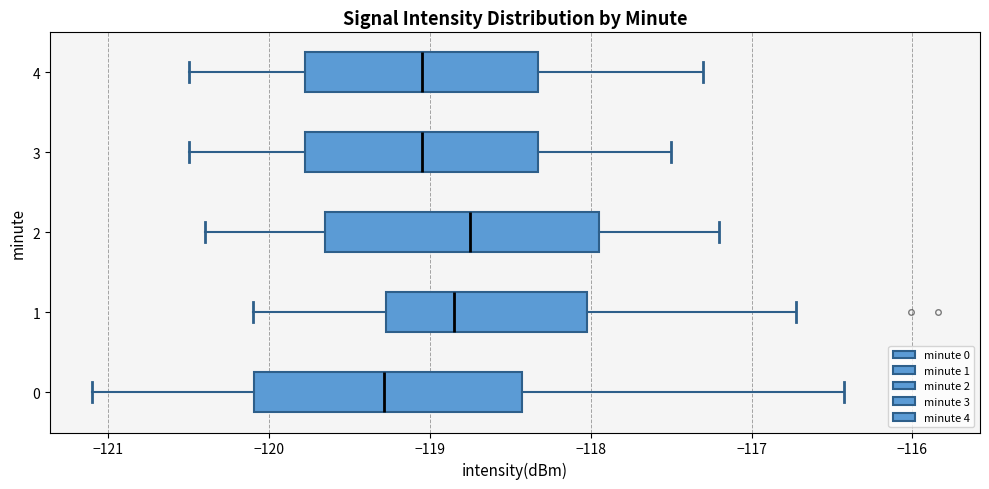

Reading bottom to top, read every box against the x-axis: the position of its median line, the range the box covers, and the ends of its whiskers. The values are not printed on the chart, so give them approximately, as read against the axis.

0: median -119.3, box -120.1 to -118.4, whiskers -121.1 to -116.4
1: median -118.8, box -119.3 to -118.0, whiskers -120.1 to -116.7
2: median -118.7, box -119.6 to -117.9, whiskers -120.4 to -117.2
3: median -119.0, box -119.8 to -118.3, whiskers -120.5 to -117.5
4: median -119.0, box -119.8 to -118.3, whiskers -120.5 to -117.3